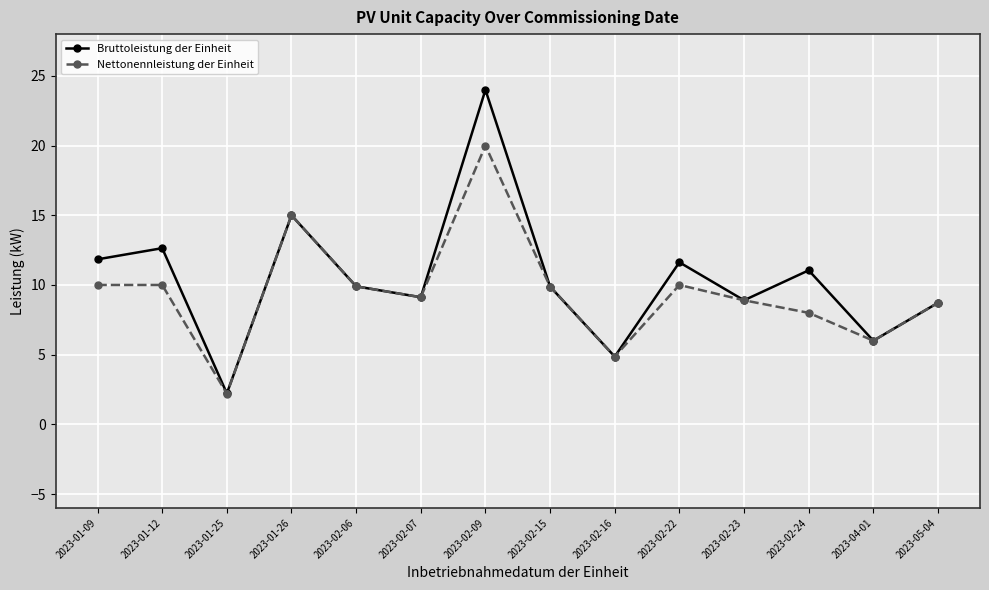

At which label does Bruttoleistung der Einheit first exceed 9?

2023-01-09